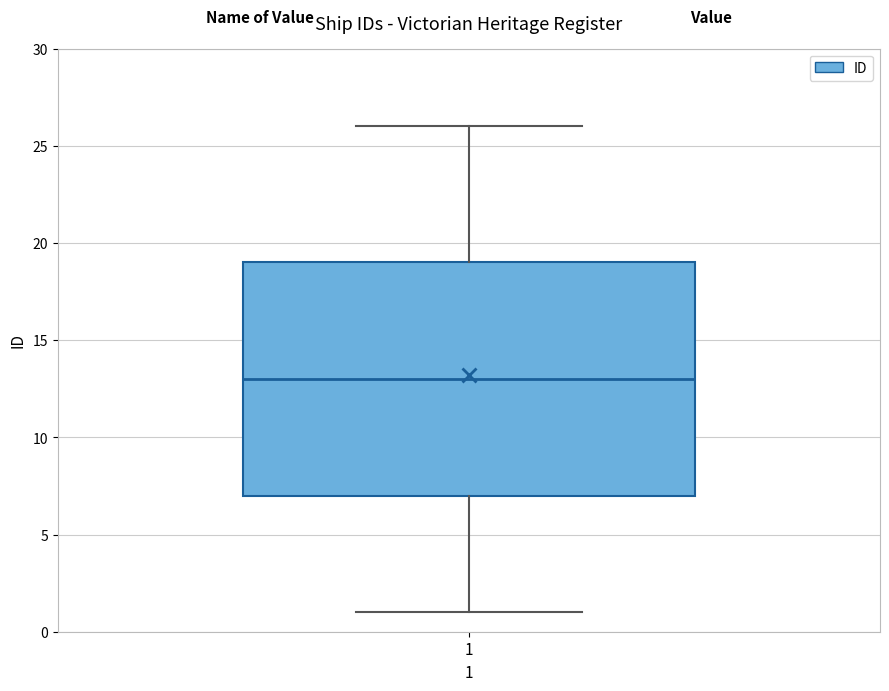

Where does the lower whisker of the box at x = 1 end on the y-axis? The values are not printed on the chart, so give them approximately, as read against the axis.

1